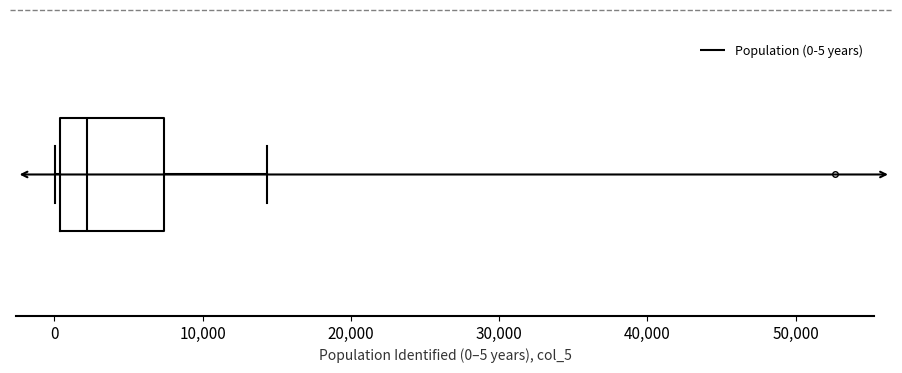

Read this box plot against the x-axis: the position of the median line, the range covered by the box, and the ends of both whiskers. The values are not printed on the chart, so give them approximately, as read against the axis.

median 2000, box 0 to 7000, whiskers 0 (just left of the box's left edge) to 14000